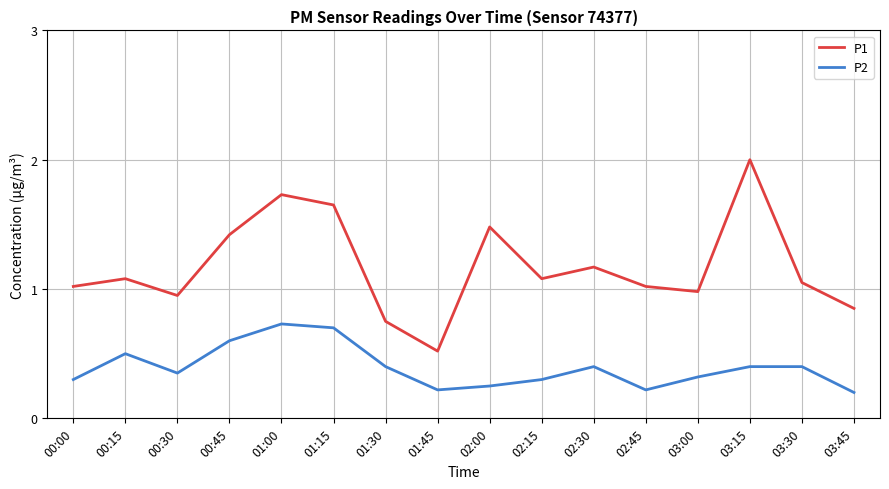

At which category does P1 reach its first local peak?

00:15